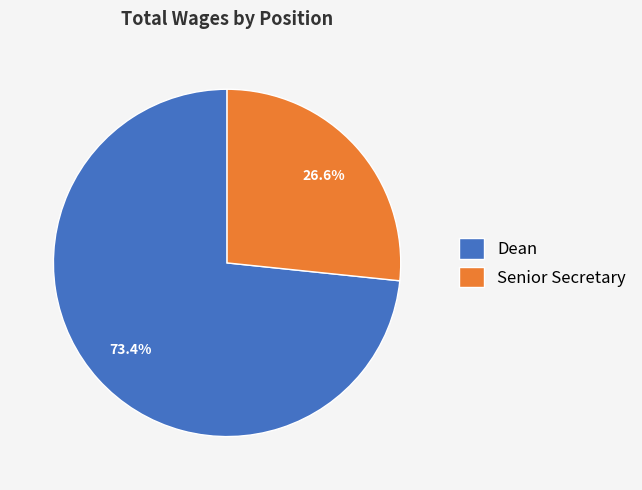

What is the ratio of the value at Senior Secretary to the value at Dean?

0.4